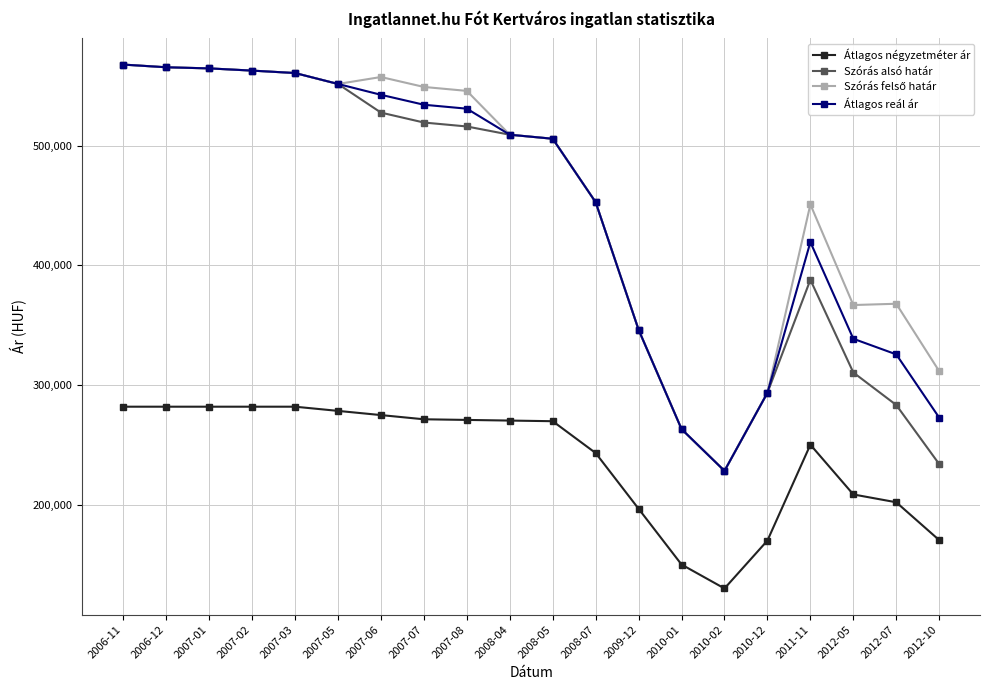

At which label does Átlagos reál ár reach its minimum?

2010-02